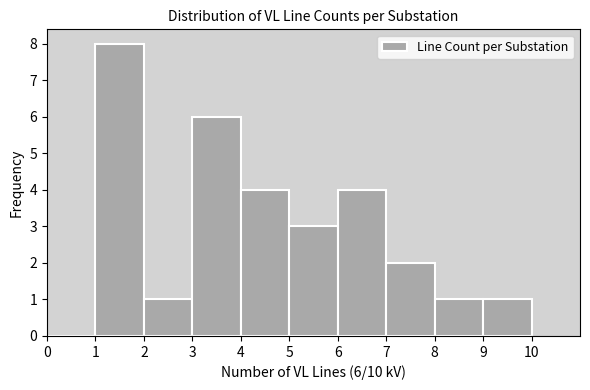

Which range on the x-axis has the tallest bar?

1 to 2